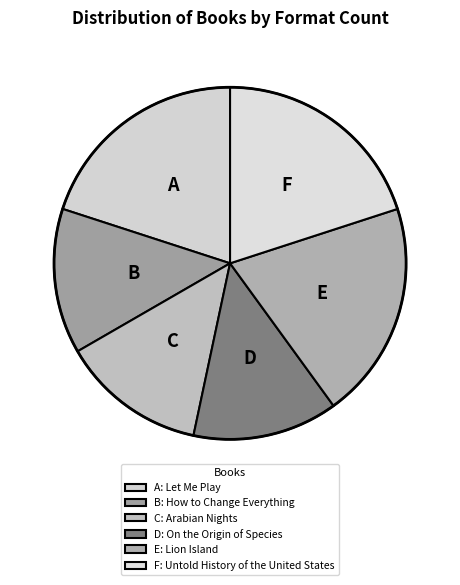

How many slices are in this pie chart?

6